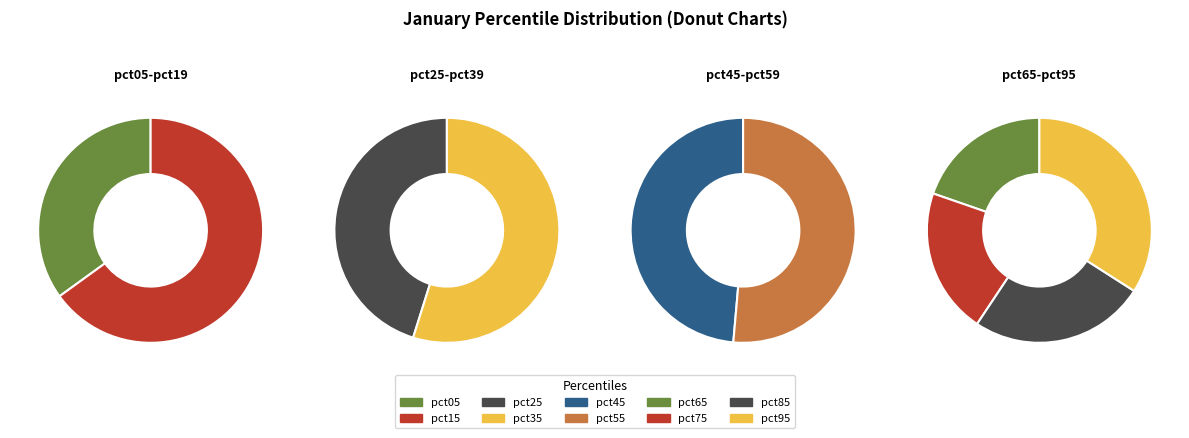

Is the sum of pct05 and pct85 greater than half?

No